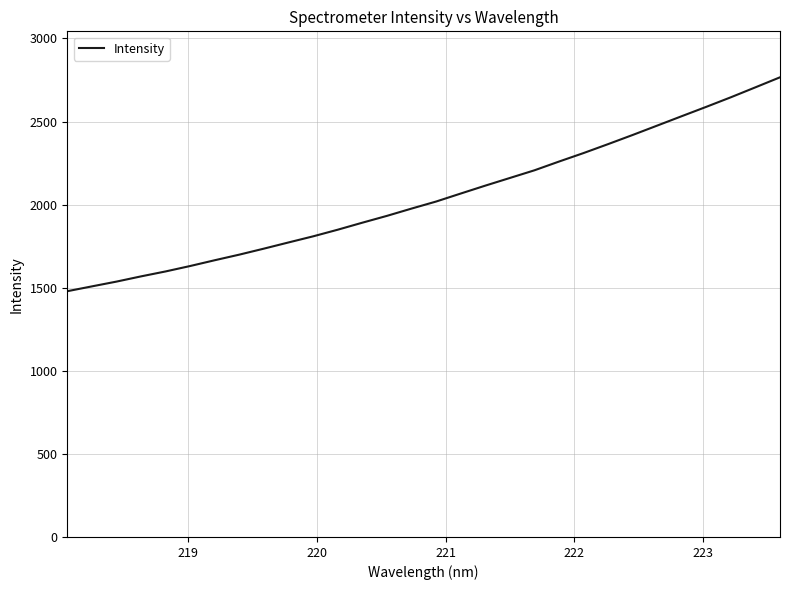

What is the difference between the maximum and minimum values?

1287.2